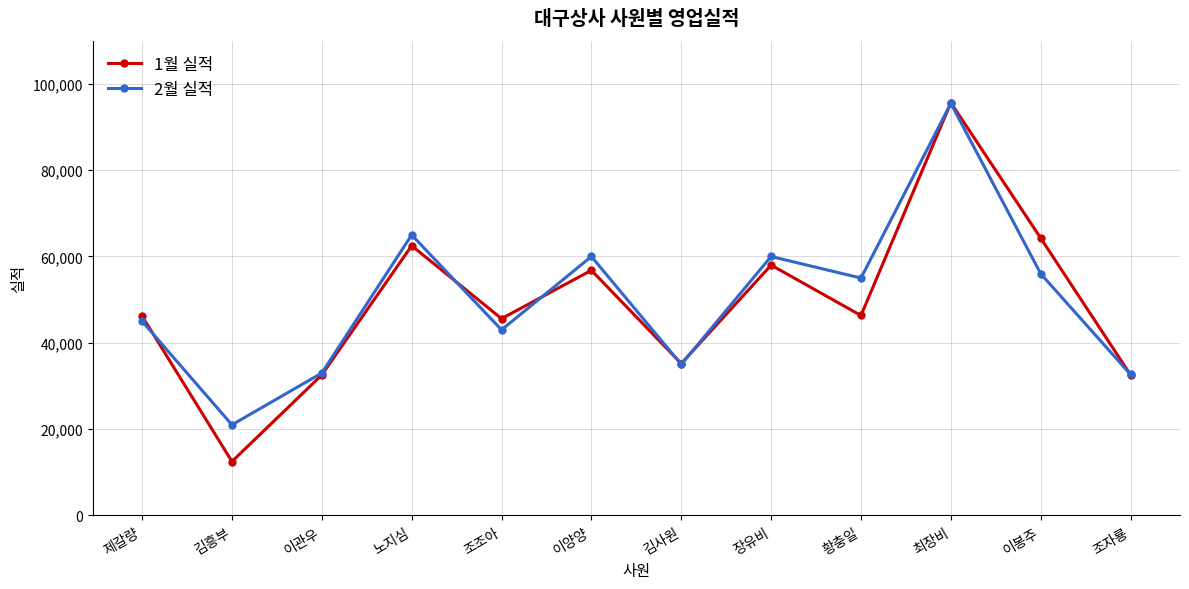

Is it true that 1월 실적 equals 95620 at 최장비?

True